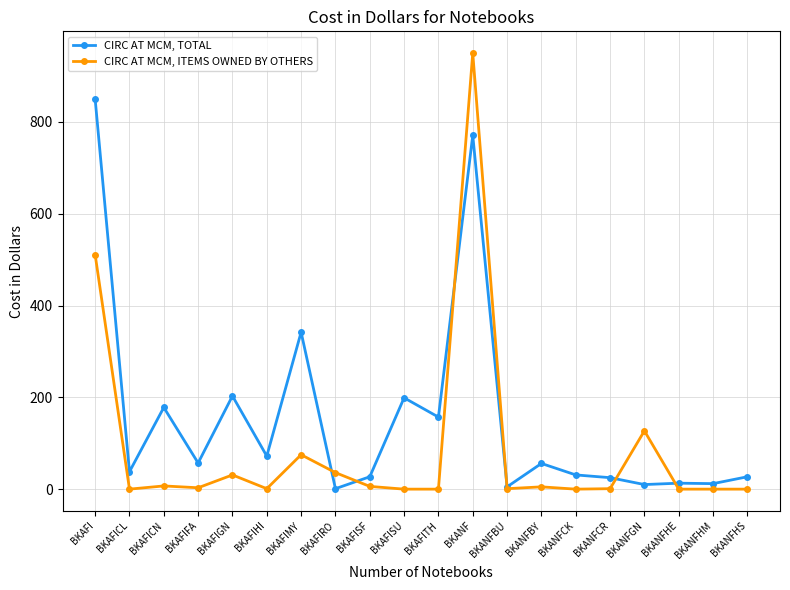

Is it true that CIRC AT MCM, TOTAL equals 157 at BKAFITH?

True